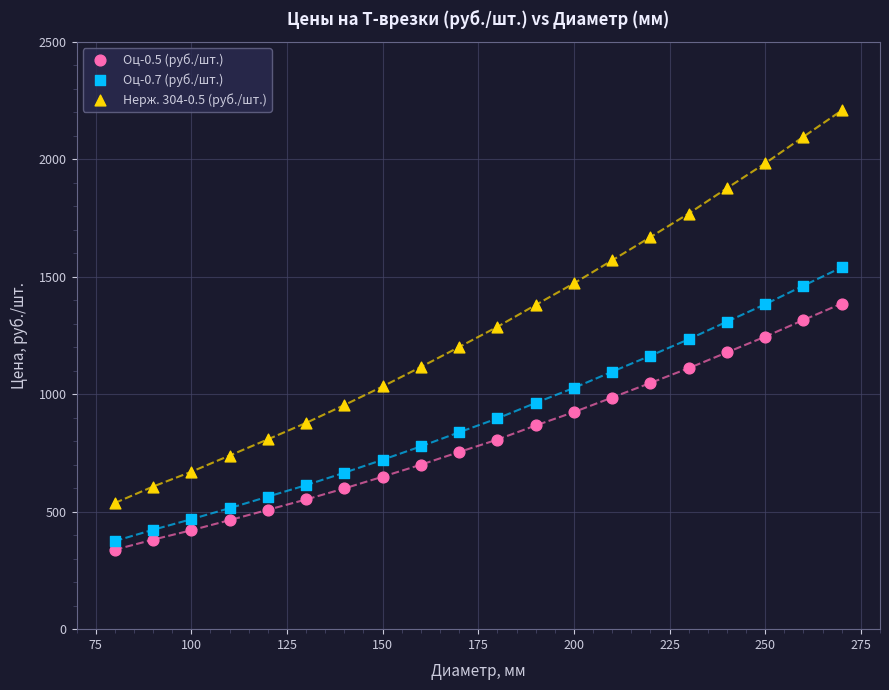

Which series reaches the maximum Y coordinate?

Нерж. 304-0.5 (руб./шт.)